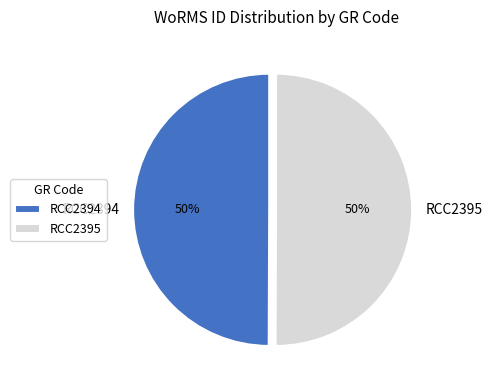

True or false: RCC2395 accounts for 50% of the total.

True